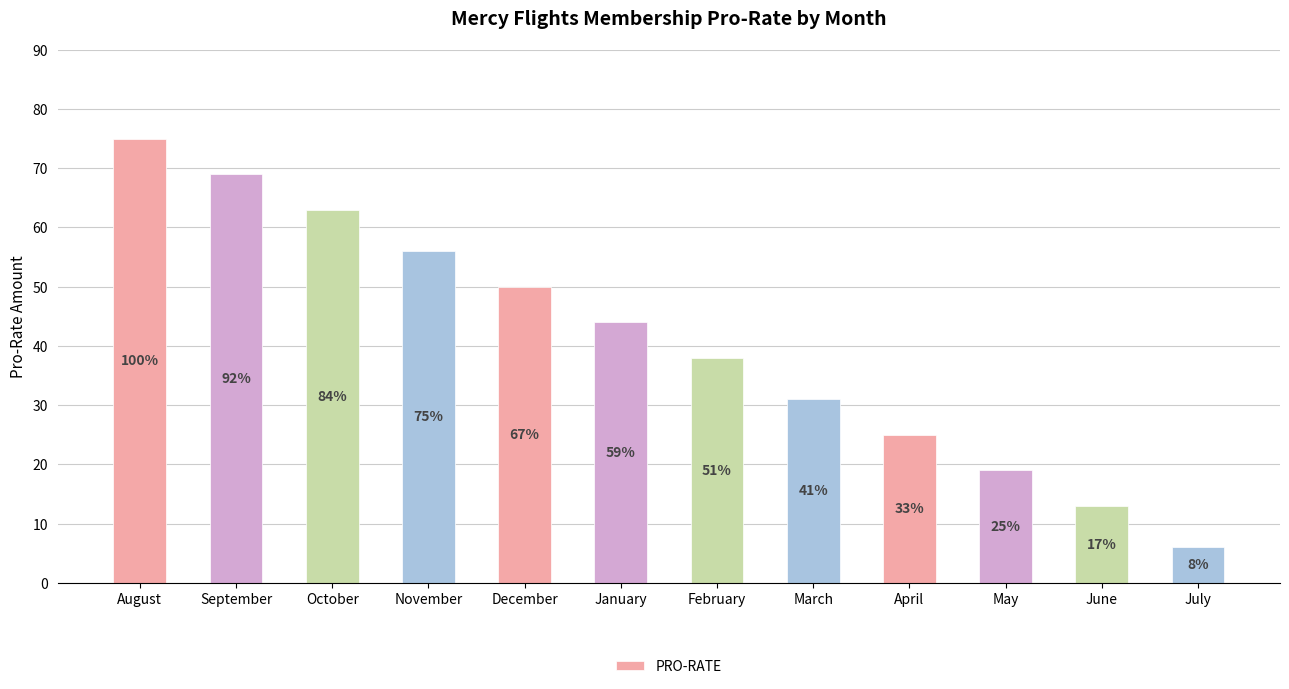

Are the bars horizontal?

No